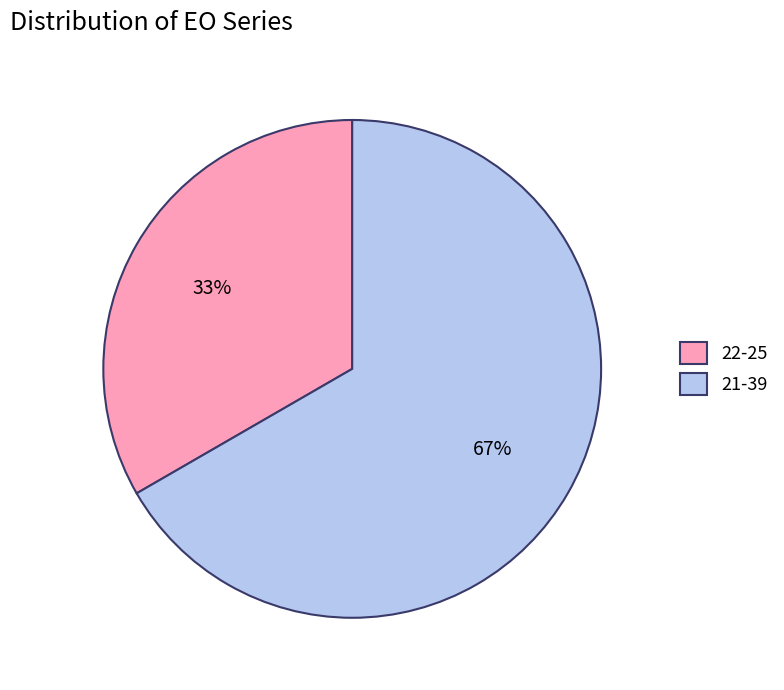

What percentage is the 22-25 slice, to the nearest percent?

33%